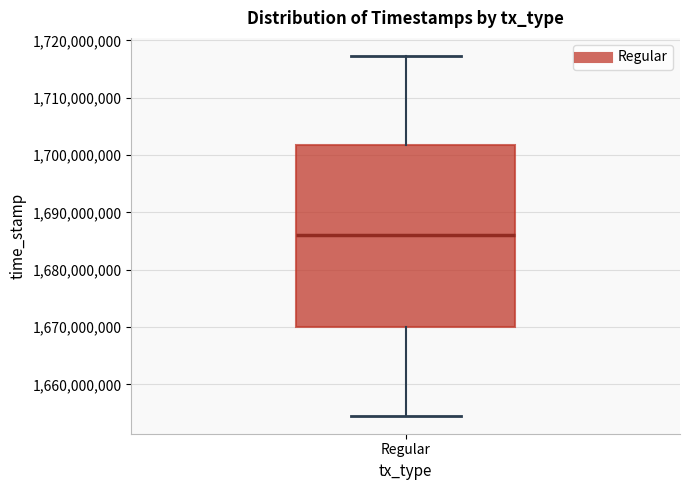

Read this box plot against the y-axis: the position of the median line, the range covered by the box, and the ends of both whiskers. The values are not printed on the chart, so give them approximately, as read against the axis.

median 1686000000, box 1670000000 to 1702000000, whiskers 1655000000 to 1717000000